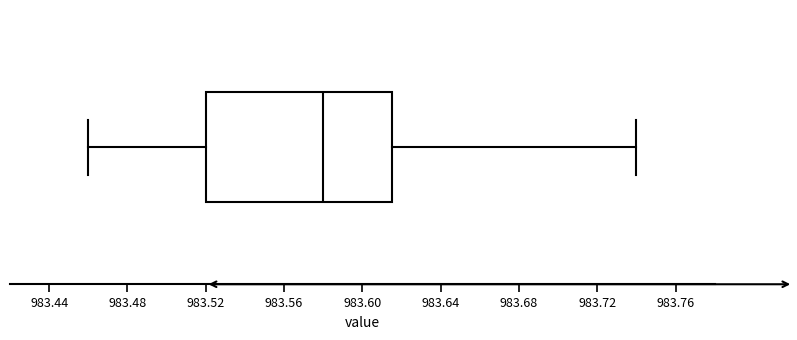

Read this box plot against the x-axis: the position of the median line, the range covered by the box, and the ends of both whiskers. The values are not printed on the chart, so give them approximately, as read against the axis.

median 983.580, box 983.520 to 983.615, whiskers 983.460 to 983.740